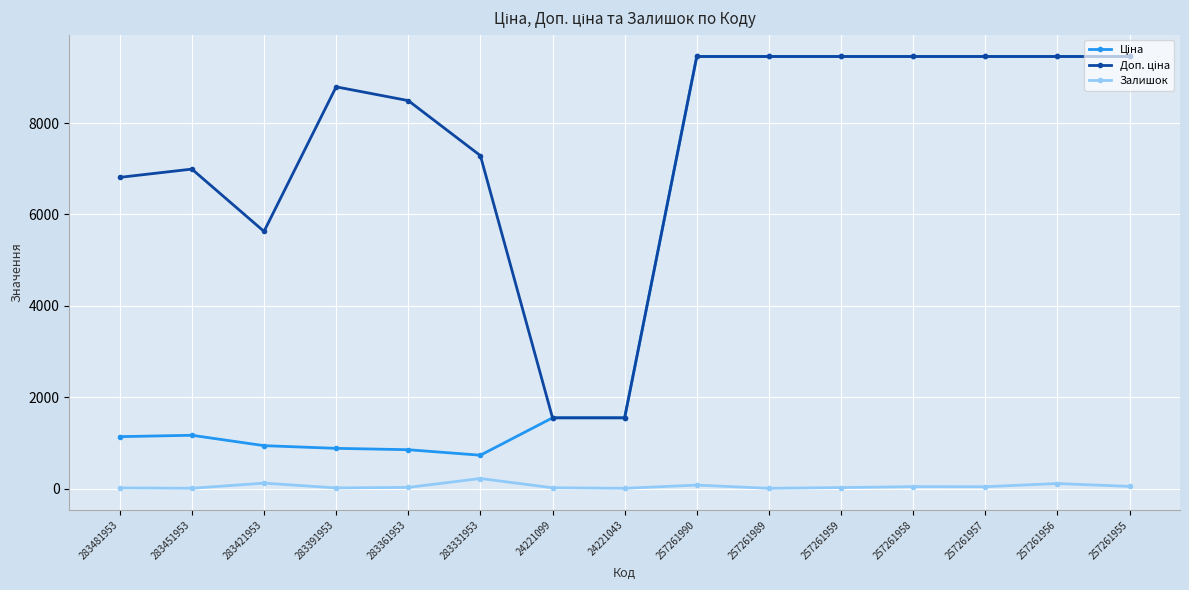

What is the maximum value shown in the chart?

9458.9